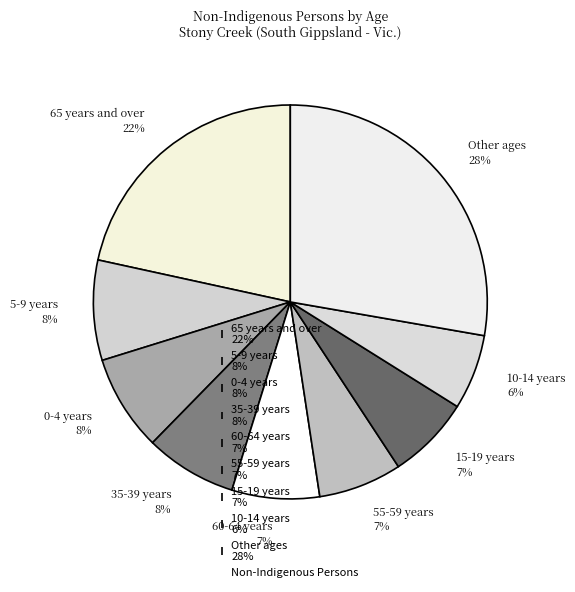

To the nearest percent, what portion does 10-14 years 6% represent?

6%